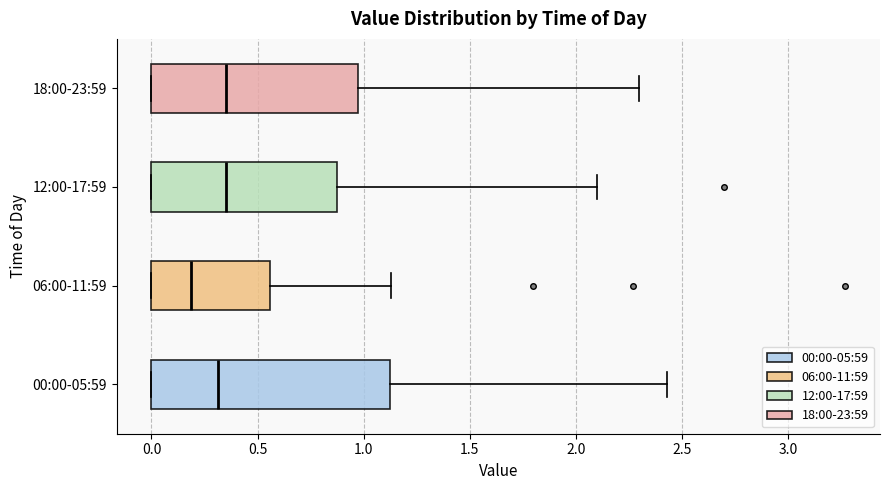

Comparing the boxes themselves (not the whiskers), which one is the widest?

00:00-05:59